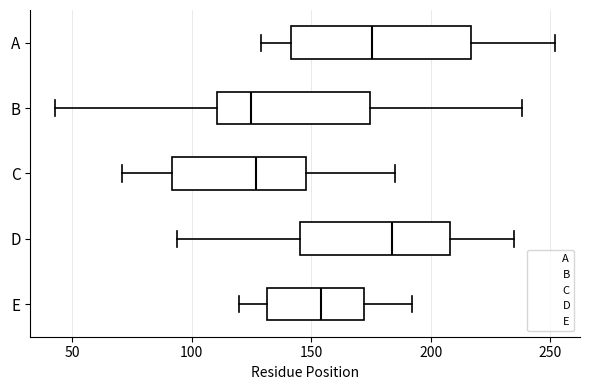

Comparing the boxes themselves (not the whiskers), which one is the widest?

A